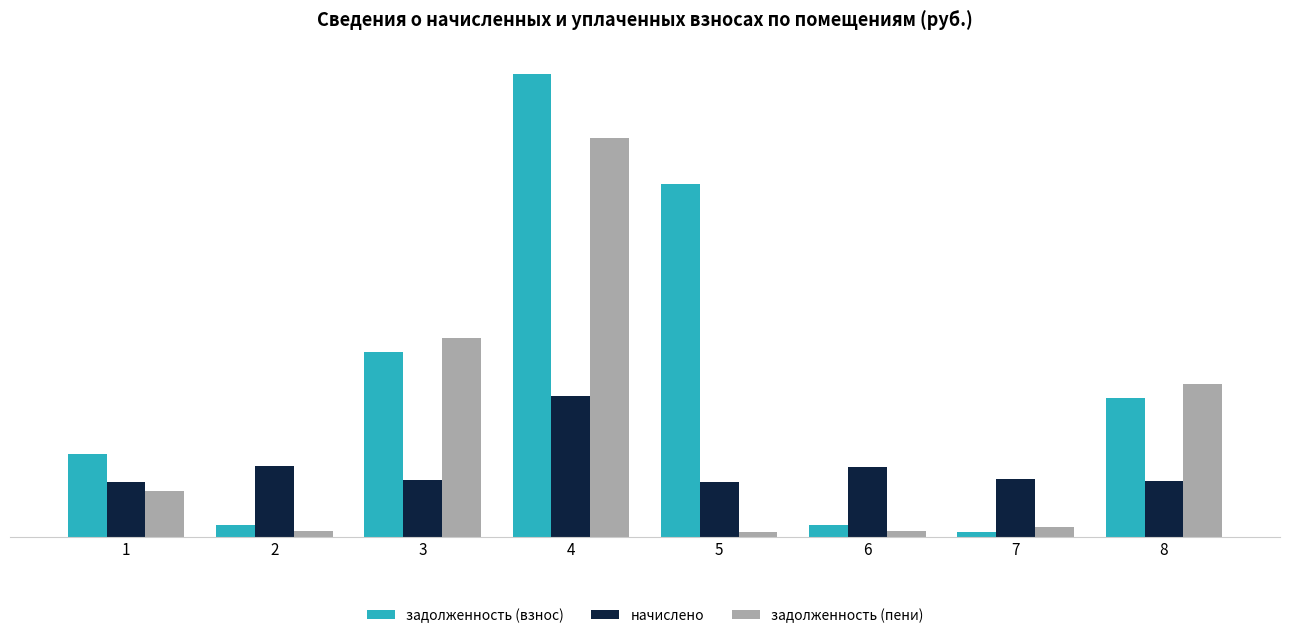

Does the chart contain stacked bars?

No